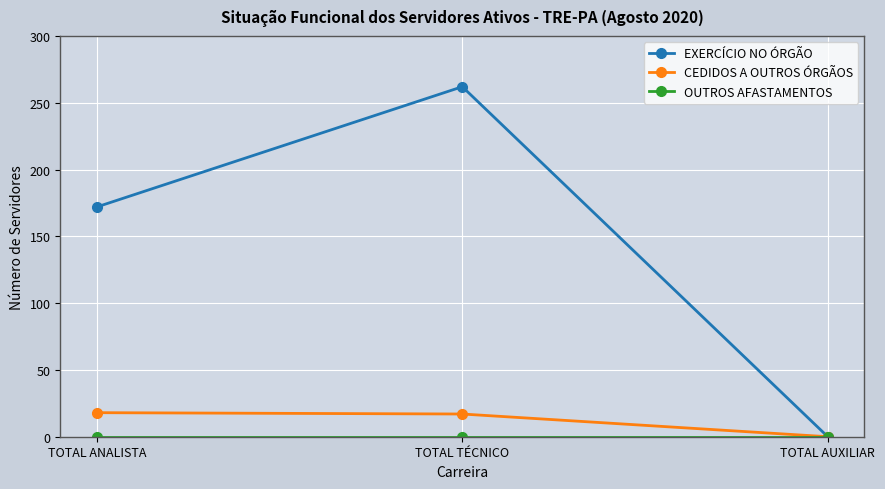

What is the sum of the EXERCÍCIO NO ÓRGÃO values at TOTAL ANALISTA and TOTAL AUXILIAR?

172